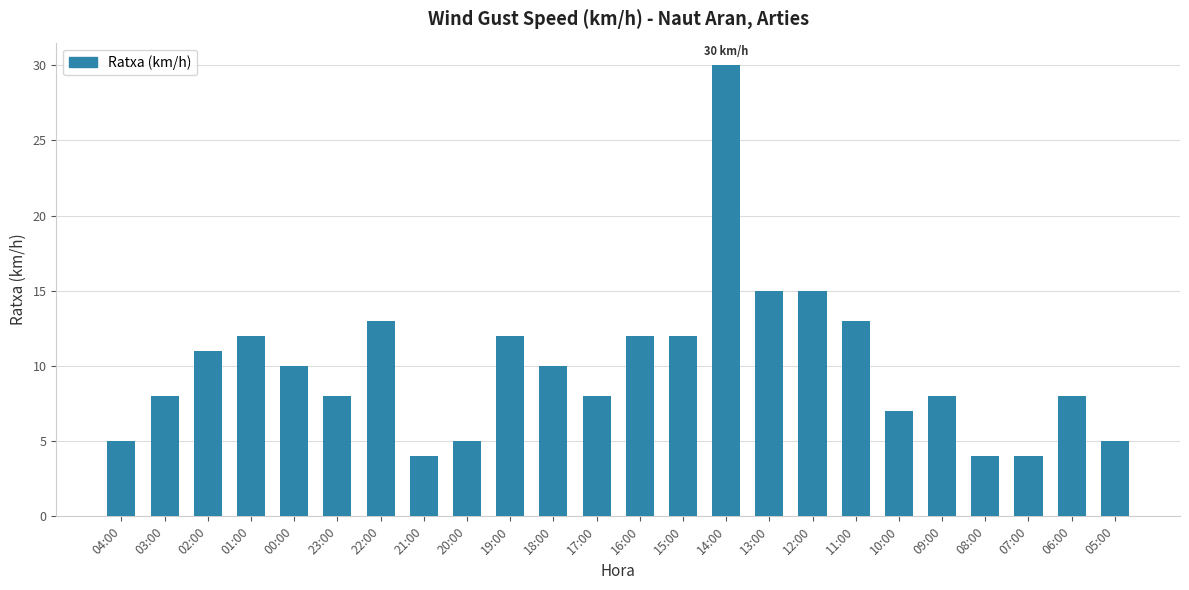

How many categories are shown in the chart?

24